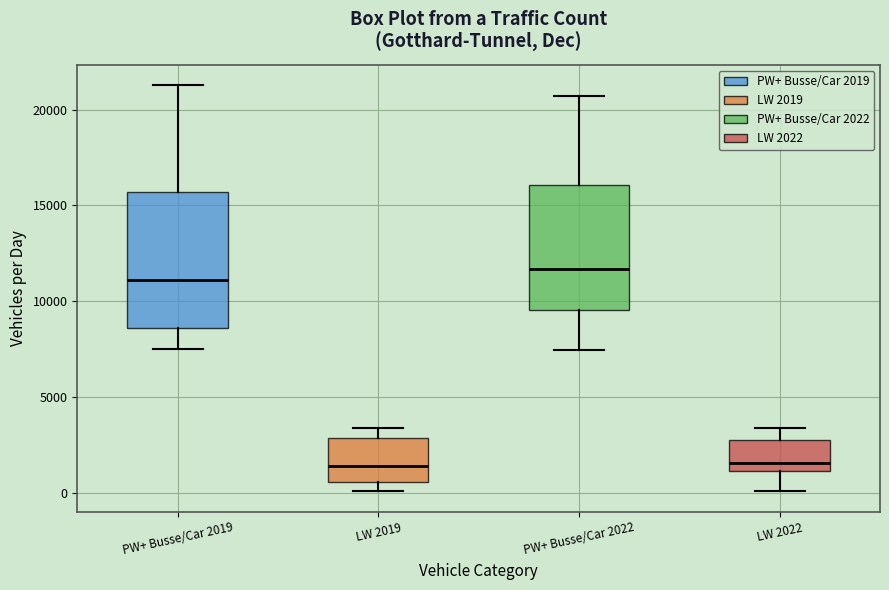

Reading left to right, read every box against the y-axis: the position of its median line, the range the box covers, and the ends of its whiskers. The values are not printed on the chart, so give them approximately, as read against the axis.

PW+ Busse/Car 2019: median 11000, box 8500 to 15500, whiskers 7500 to 21500
LW 2019: median 1500, box 500 to 3000, whiskers 0 to 3500
PW+ Busse/Car 2022: median 11500, box 9500 to 16000, whiskers 7500 to 20500
LW 2022: median 1500, box 1000 to 3000, whiskers 0 to 3500